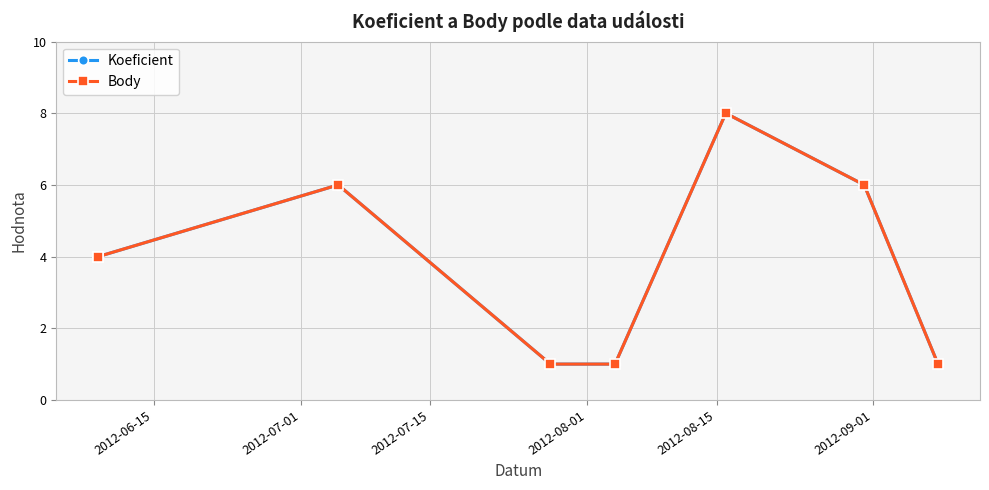

Is this an area chart (filled region under the line)?

No